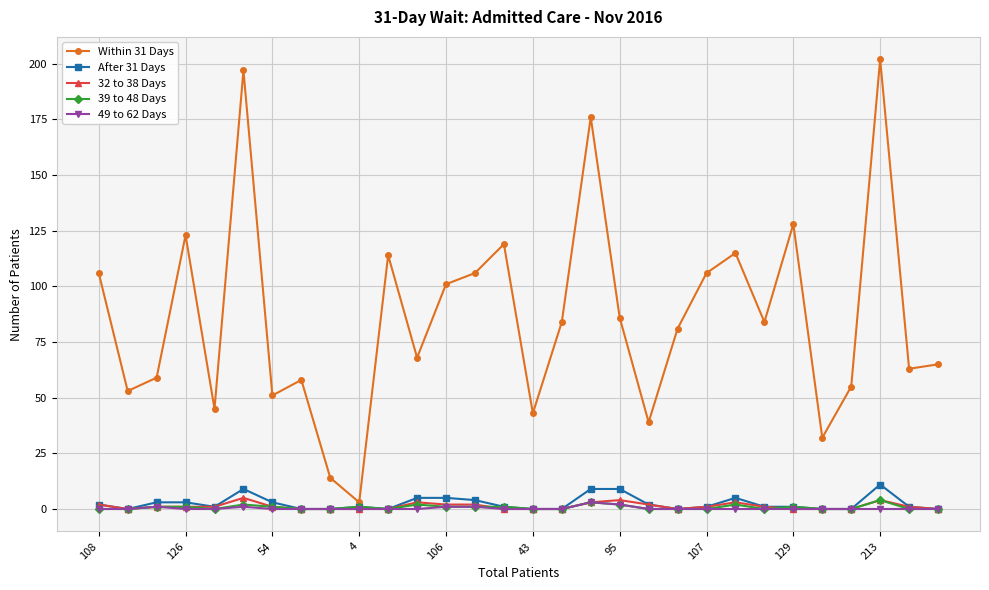

Which series has the widest spread of values?

Within 31 Days